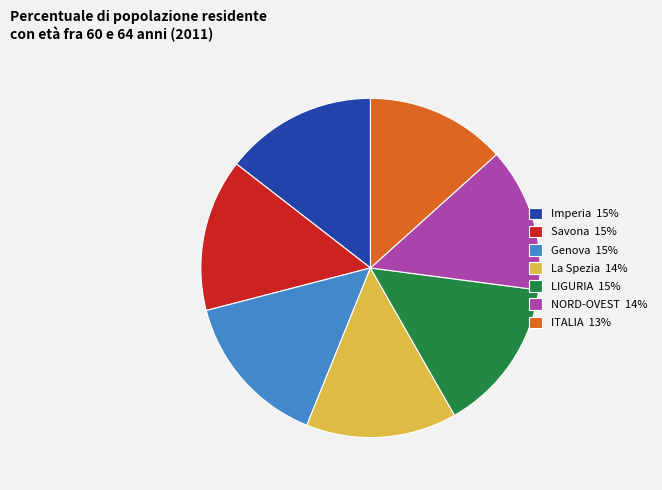

What is the ratio of the value at Savona 15% to the value at NORD-OVEST 14%?

1.1